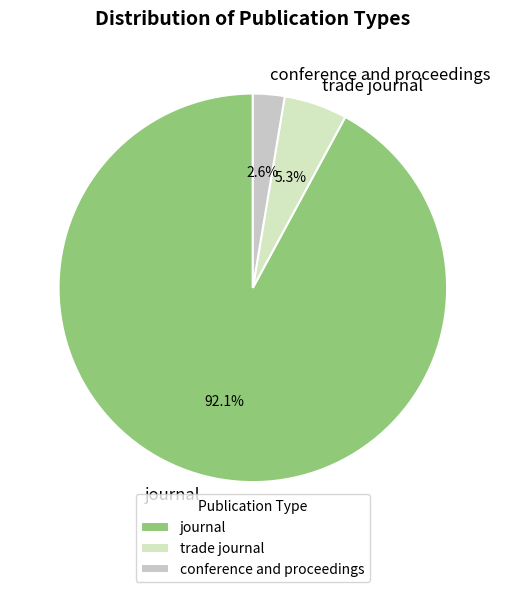

The journal slice represents 92% of the pie. True or false?

True